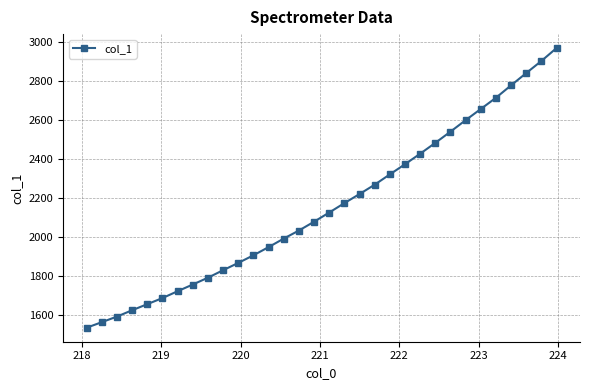

What is the average value?

2154.8